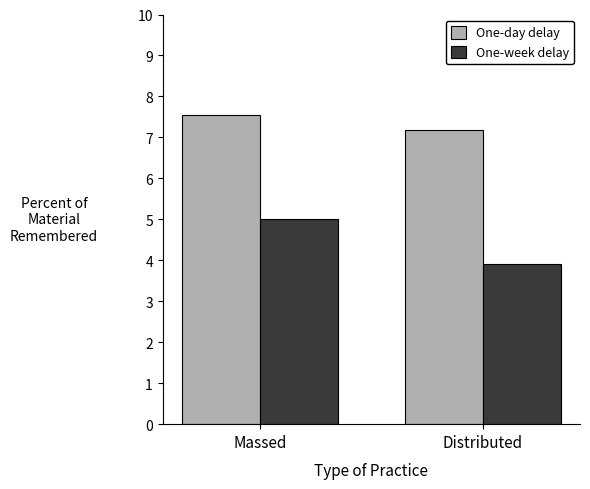

What position from the right is Distributed?

1